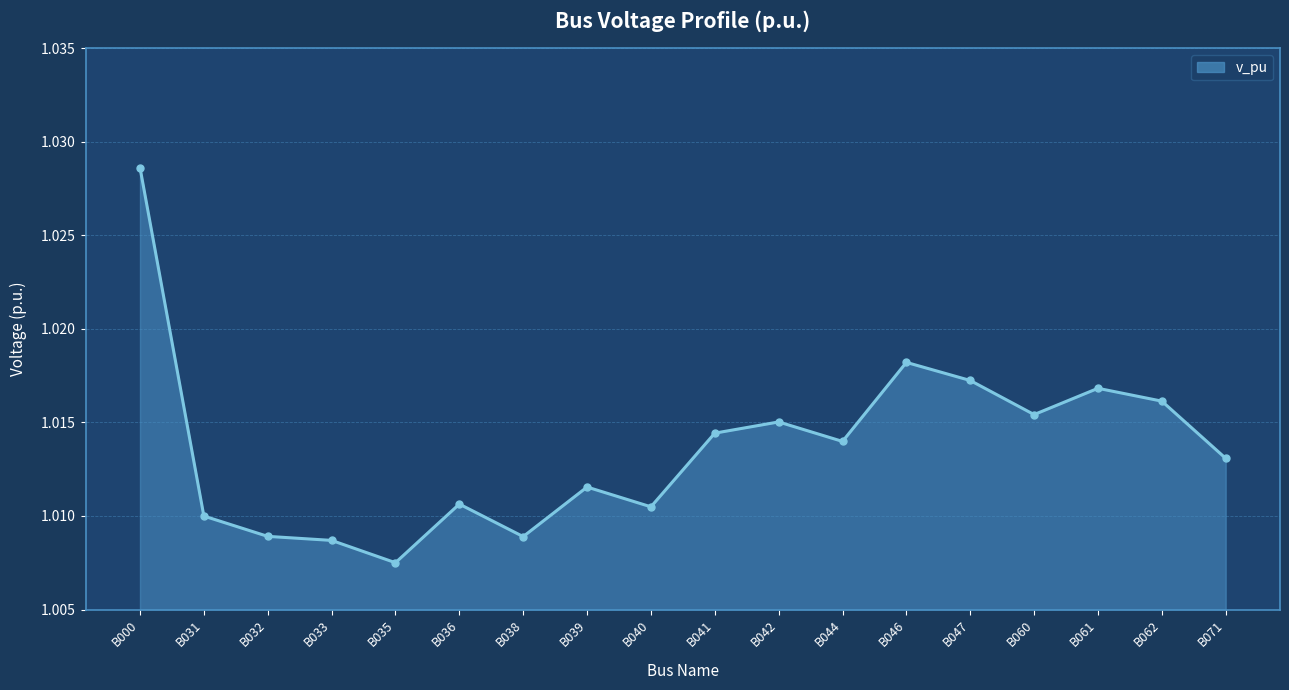

True or false: there are more than 0 points higher than both neighbors.

True